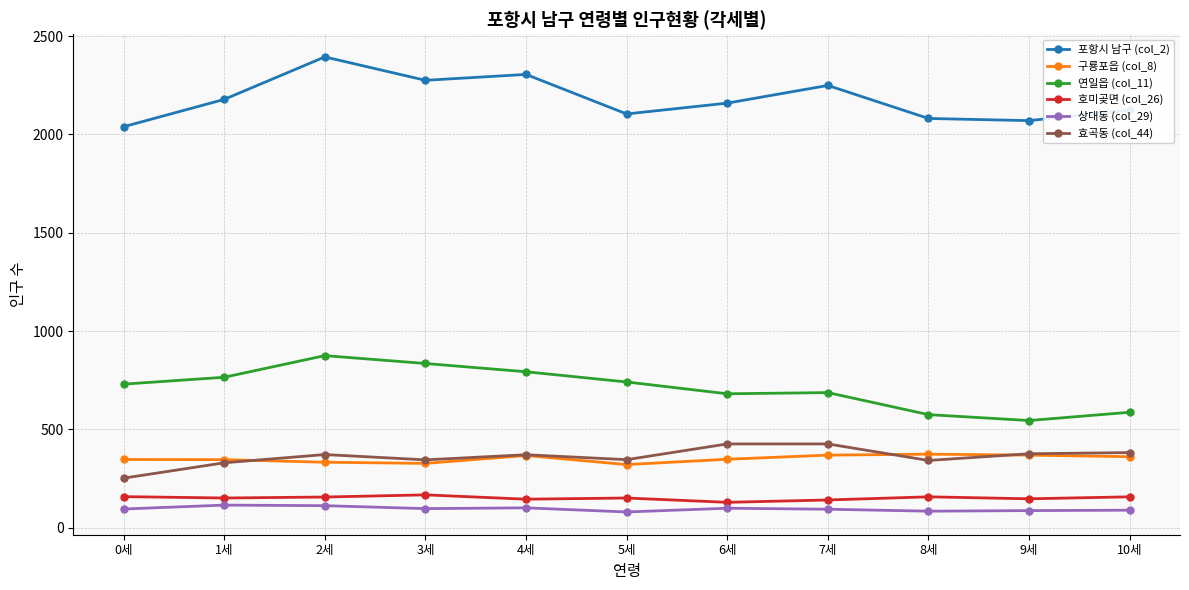

True or false: 상대동 (col_29) and 호미곶면 (col_26) cross at least once.

False